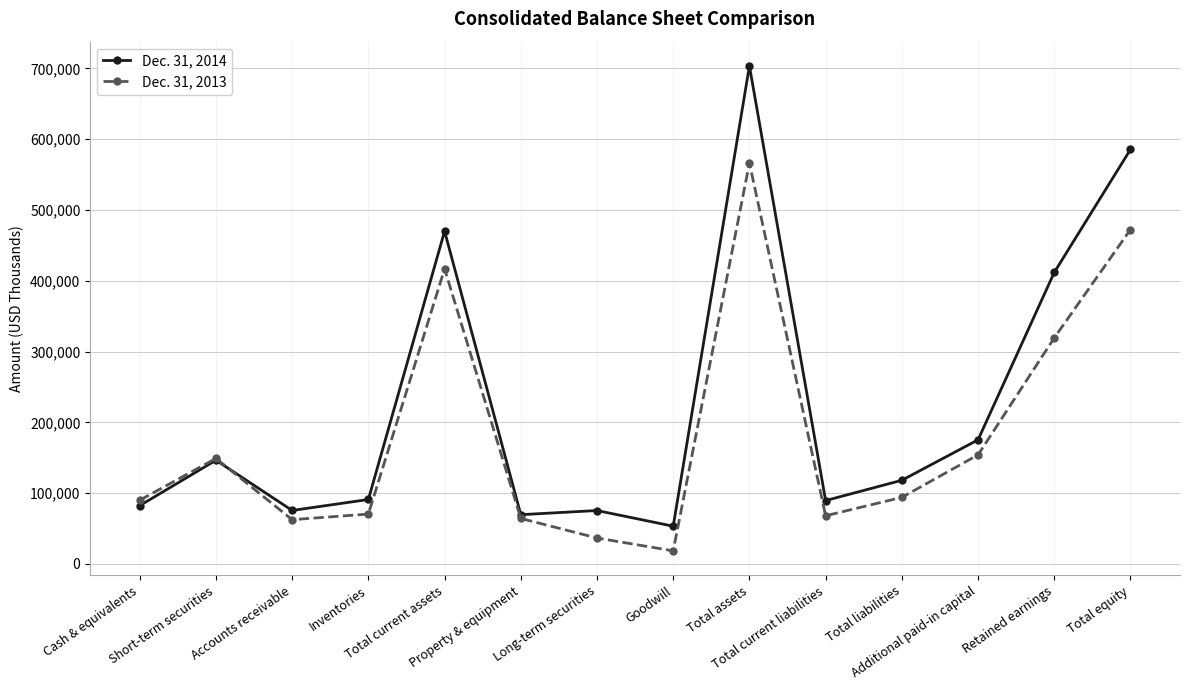

List the series in order of their overall mean, highest first.

Dec. 31, 2014, Dec. 31, 2013